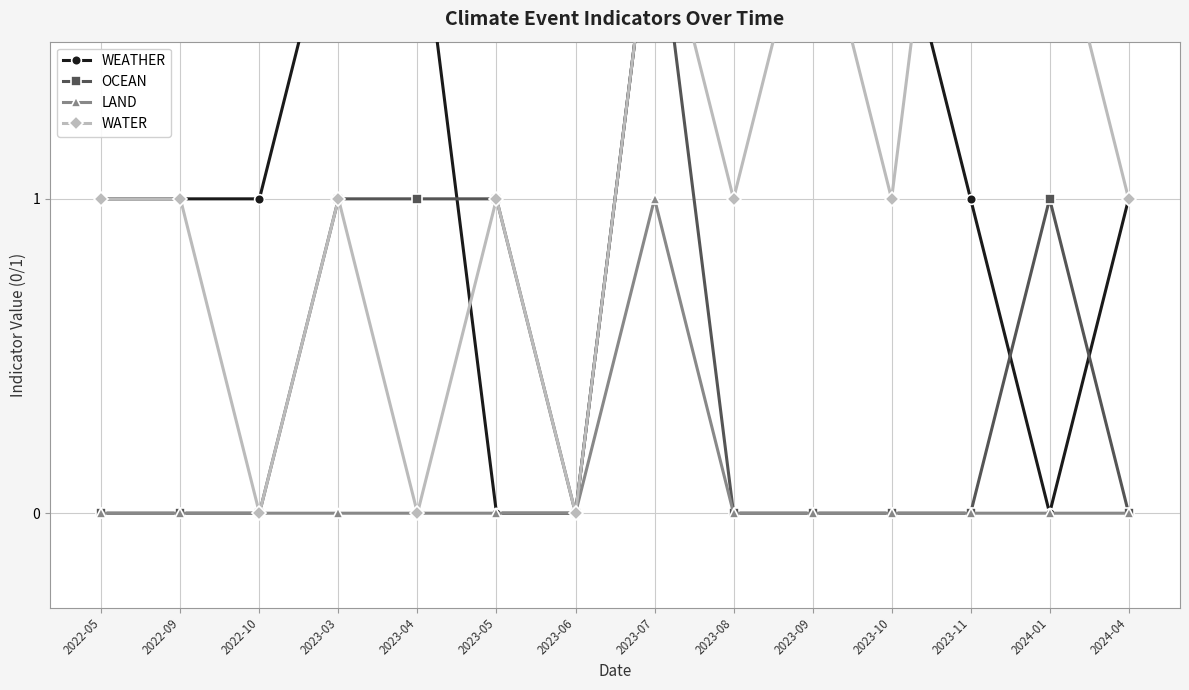

Is the value of WATER at 2023-08 greater than the value of OCEAN at 2024-04?

Yes